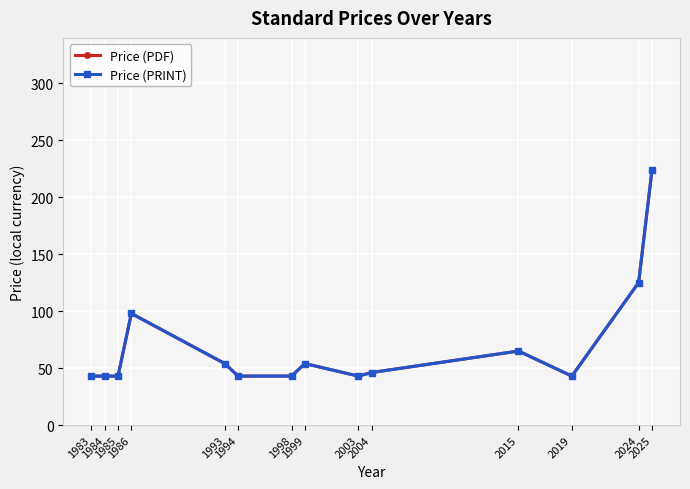

Which series has the largest range (max minus min)?

Price (PDF)